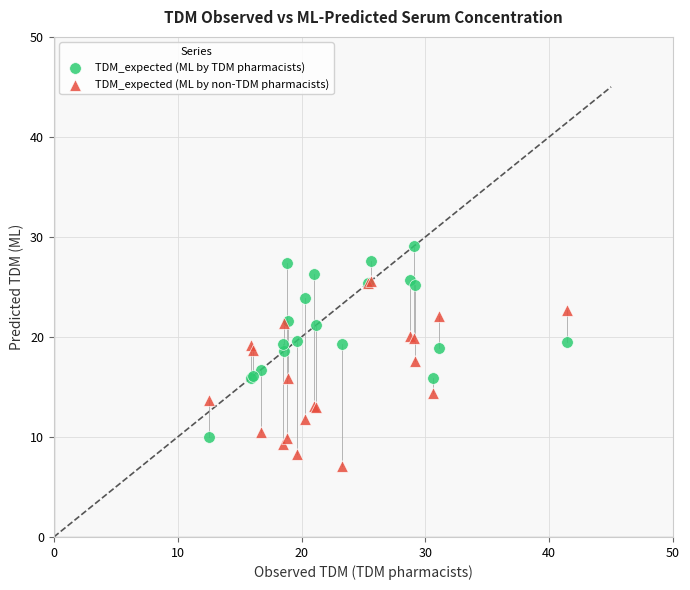

Which series contains the lowest Y value?

TDM_expected (ML by non-TDM pharmacists)